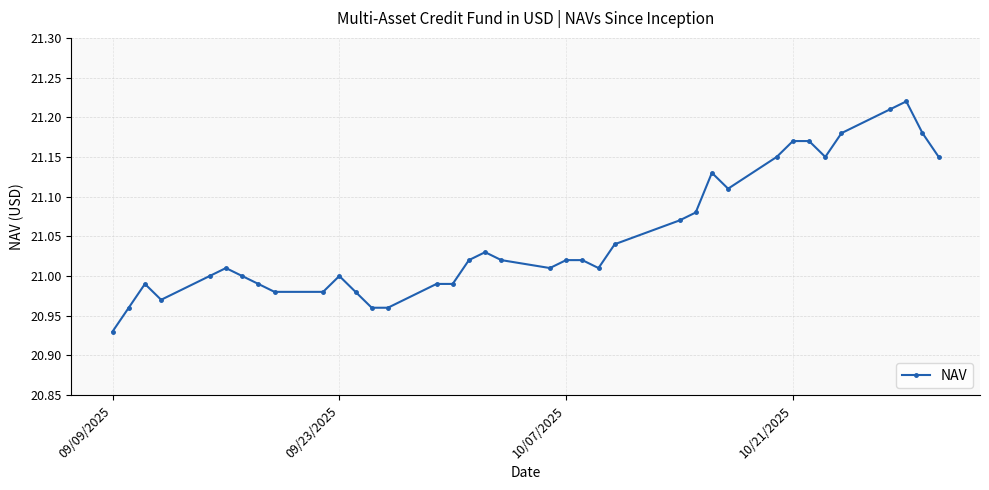

What is the sum of all values?

778.8